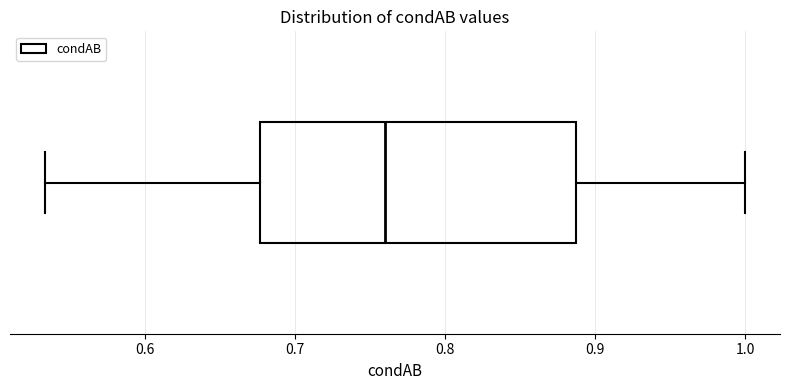

Transcribe this box plot: give where the median line is, the range the box spans, and where the two whiskers end, as read against the x-axis. The values are not printed on the chart, so give them approximately, as read against the axis.

median 0.76, box 0.68 to 0.89, whiskers 0.53 to 1.00